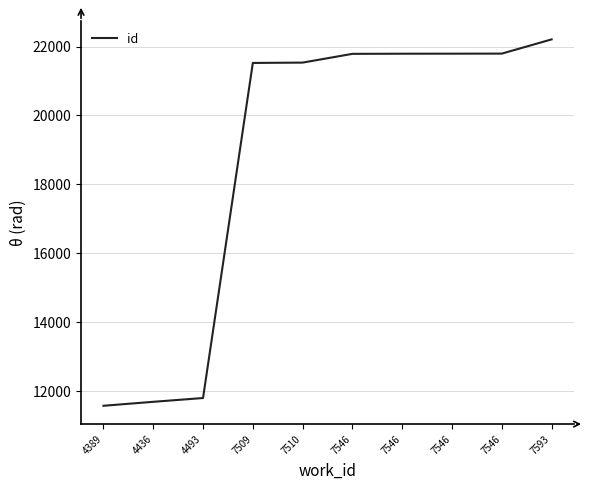

How many lines are shown in the chart?

1